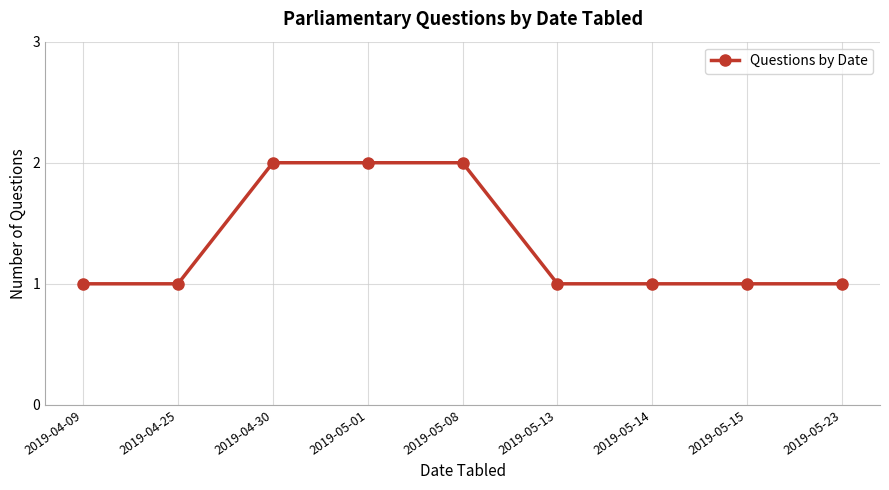

The chart shows a value of 2 at 2019-05-14. True or false?

False